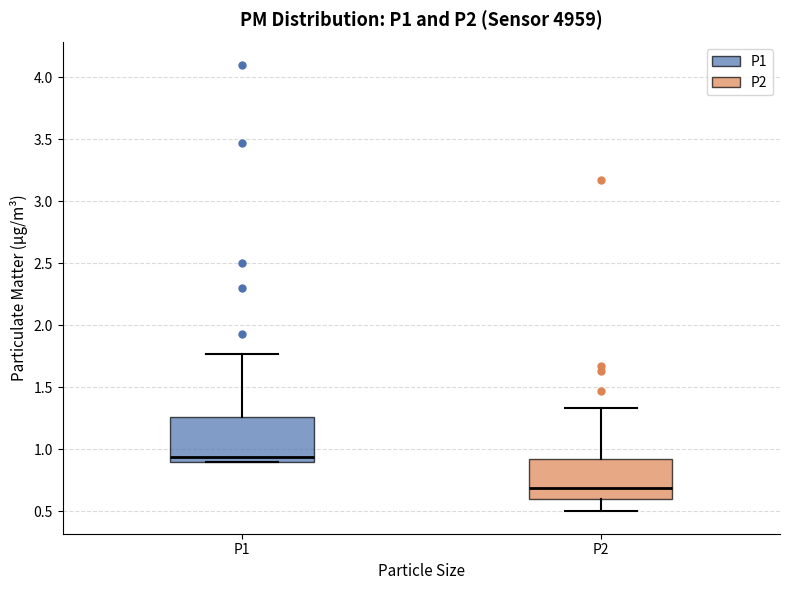

Reading left to right, read every box against the y-axis: the position of its median line, the range the box covers, and the ends of its whiskers. The values are not printed on the chart, so give them approximately, as read against the axis.

P1: median 0.95, box 0.90 to 1.25, whiskers 0.90 to 1.75
P2: median 0.70, box 0.60 to 0.95, whiskers 0.50 to 1.35